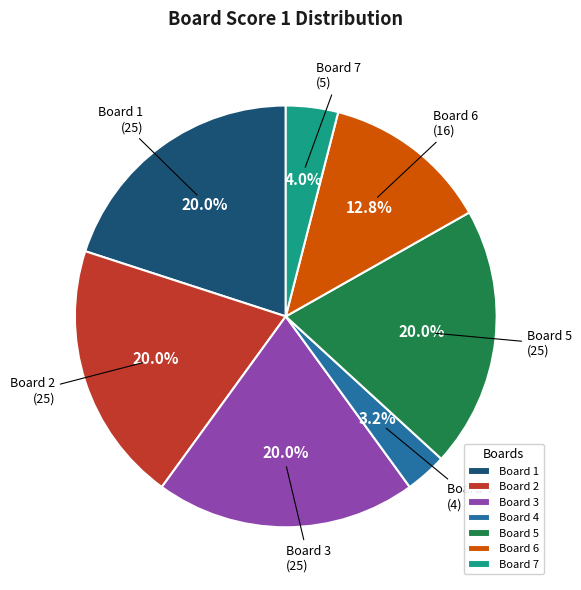

Combined, do Board 4 and Board 3 account for over 50%?

No